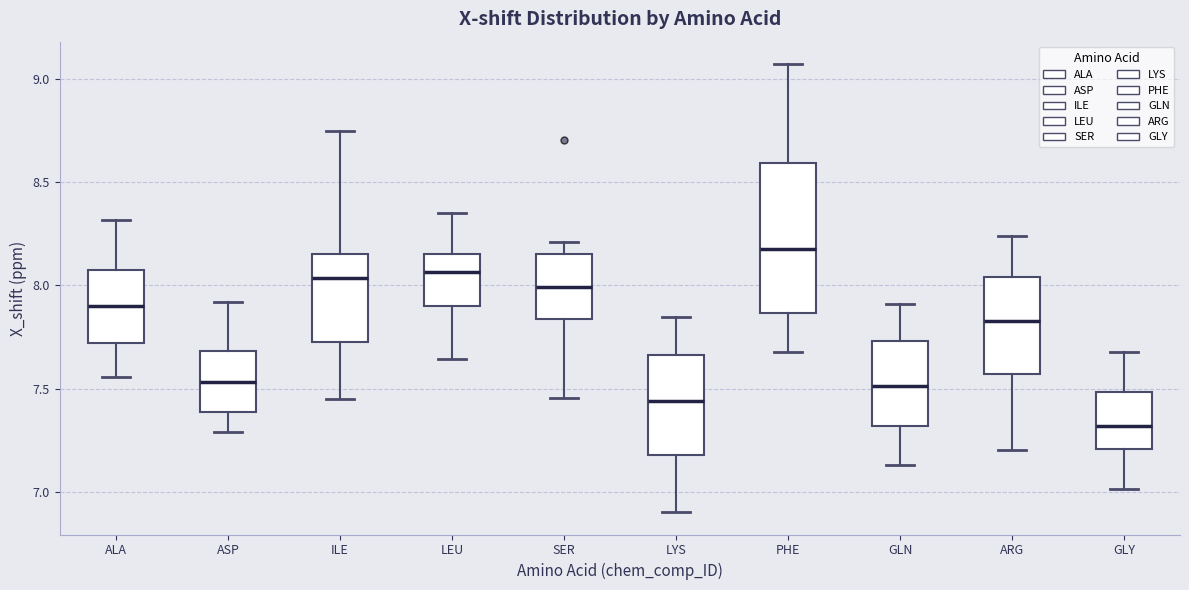

Where is the upper edge of the box for ILE on the y-axis? The values are not printed on the chart, so give them approximately, as read against the axis.

8.15